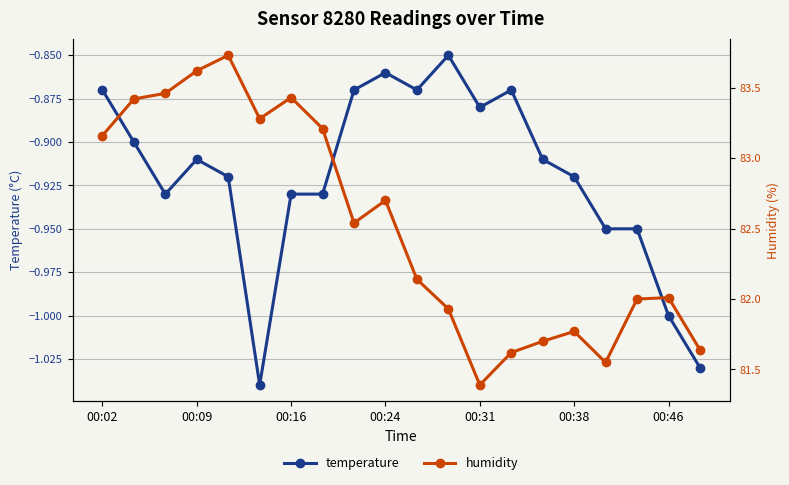

List the series in order of their overall mean, lowest first.

temperature, humidity